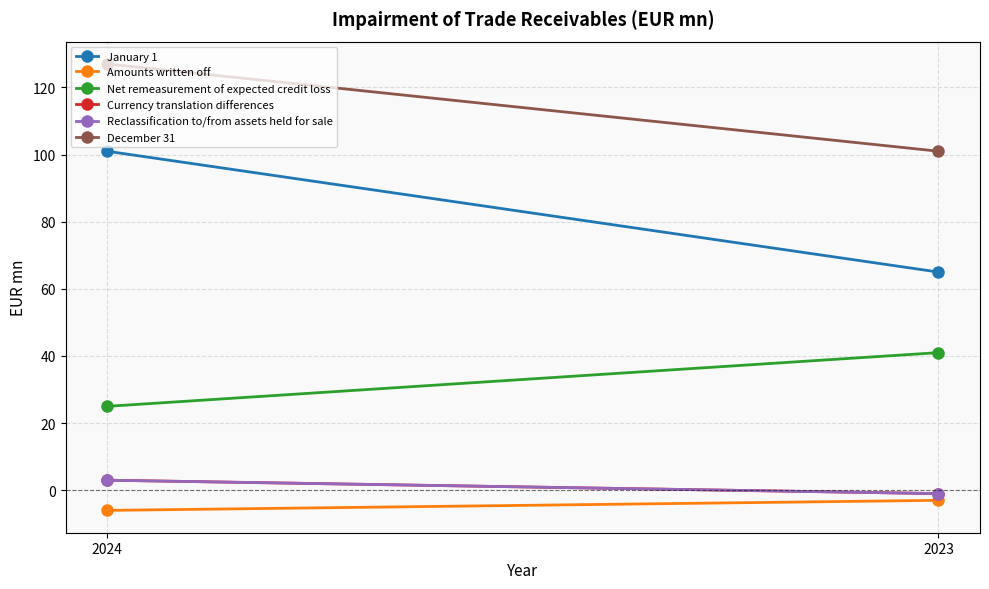

At how many categories does at least one series exceed 107?

1